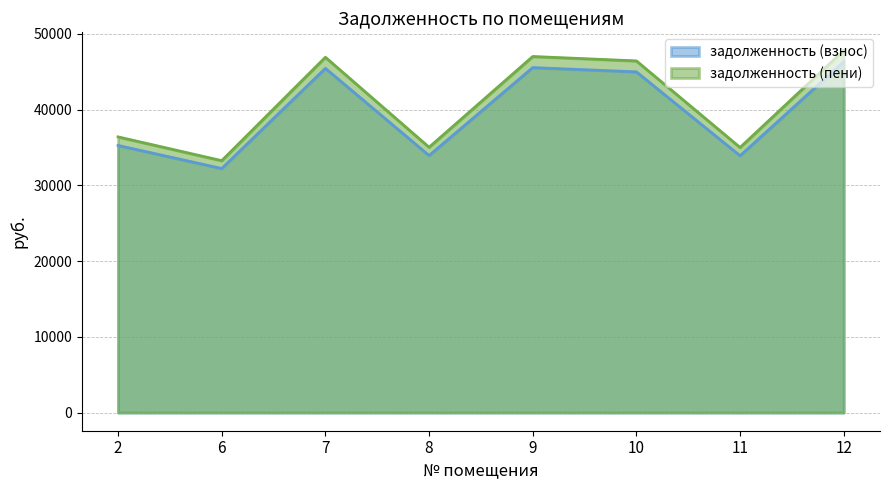

At which label does задолженность (пени) first exceed 46415?

7